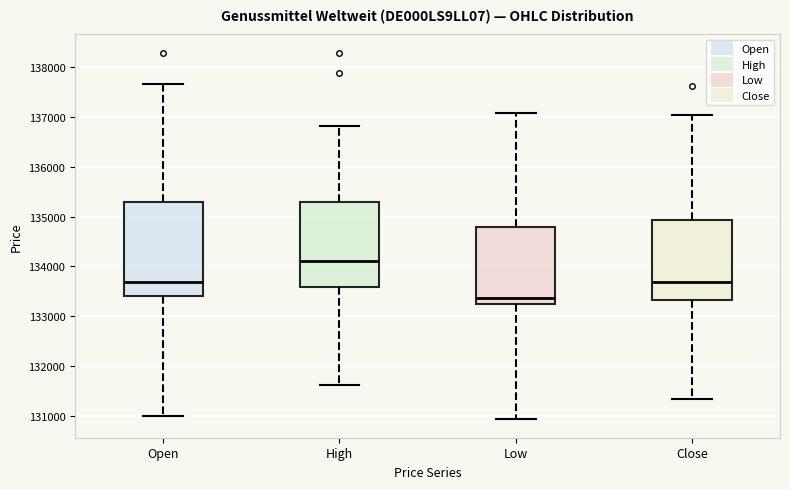

Which box's median line is the lowest?

Low